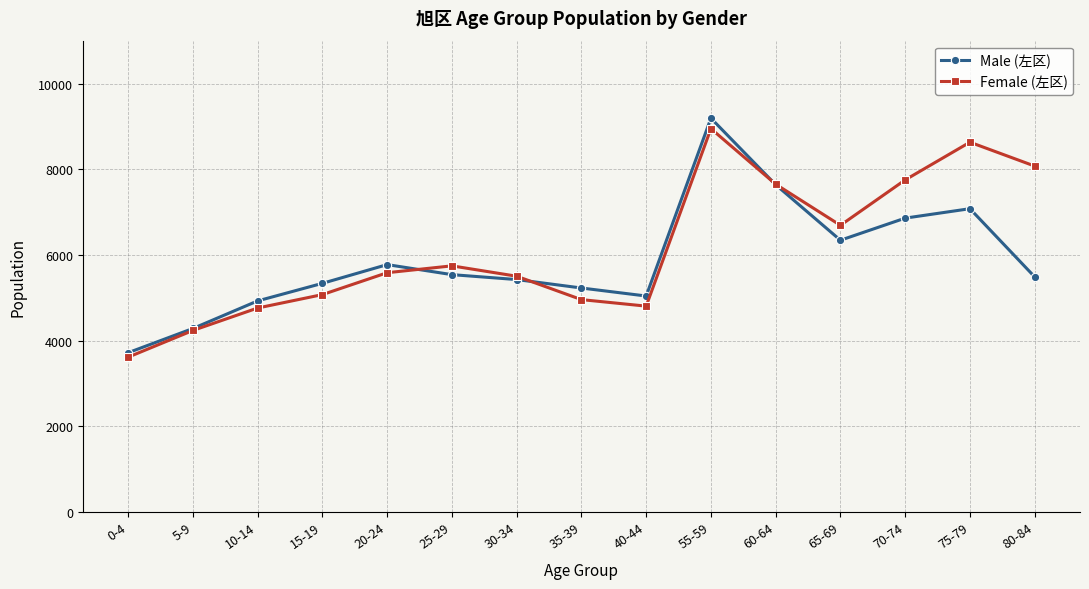

The value of Male (左区) at 55-59 is 4620. True or false?

False